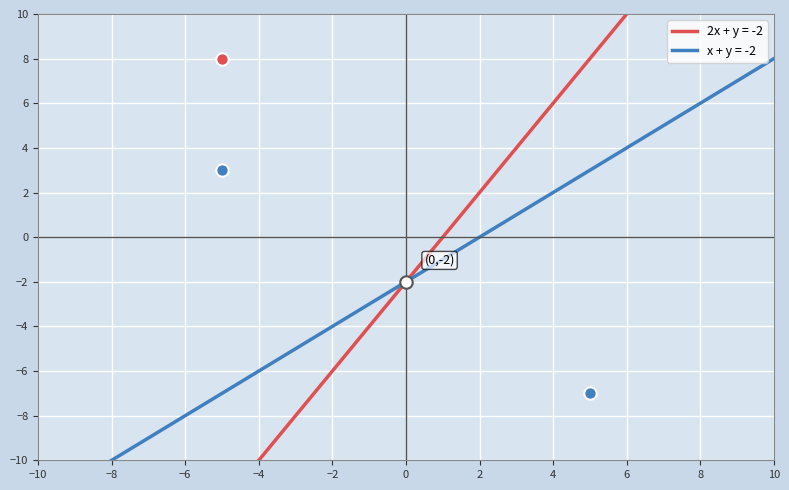

What are all the series names shown in the legend?

2x + y = -2, x + y = -2